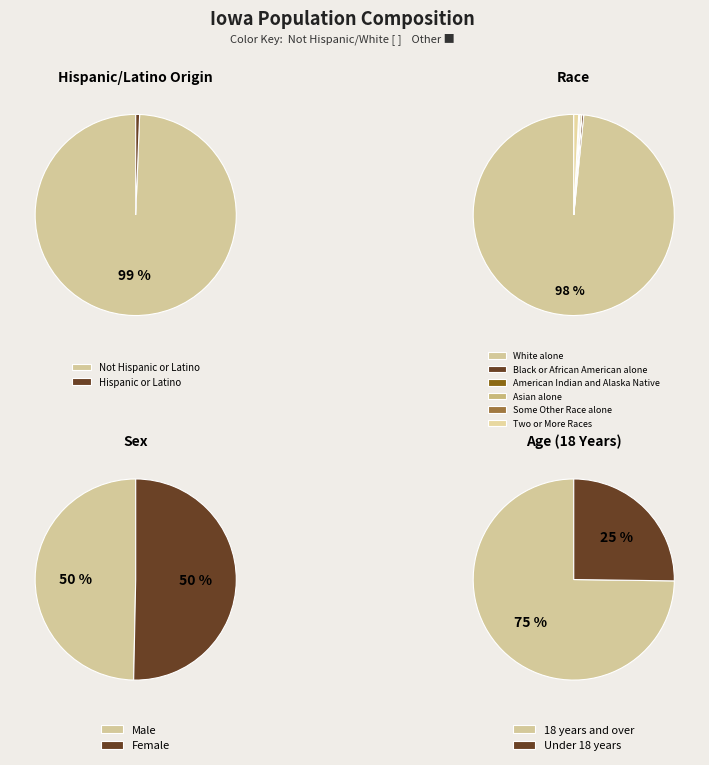

To the nearest percent, what is the combined percentage of Hispanic or Latino and Not Hispanic or Latino?

100%